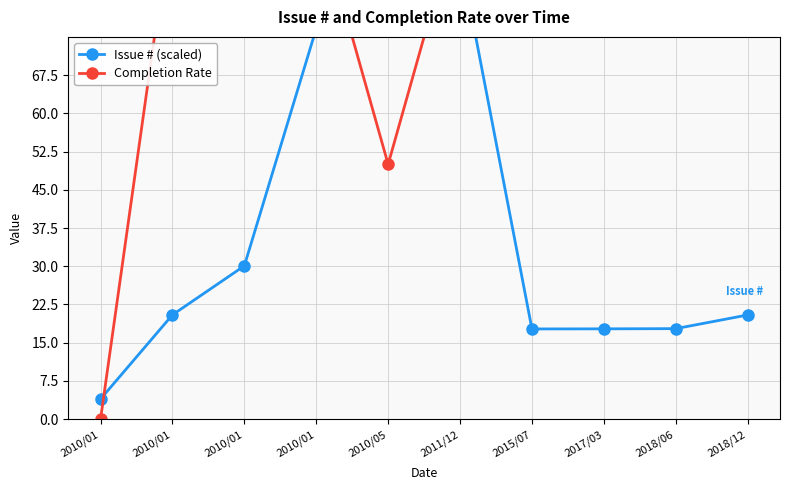

What is the maximum value for Completion Rate?

100.0